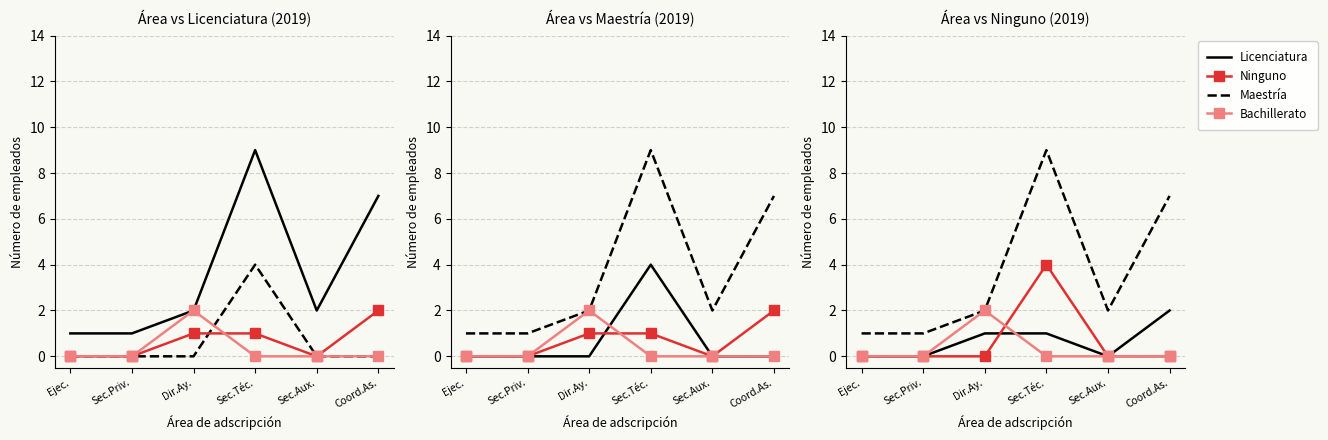

Count the Bachillerato values in the range 0 to 1.

5